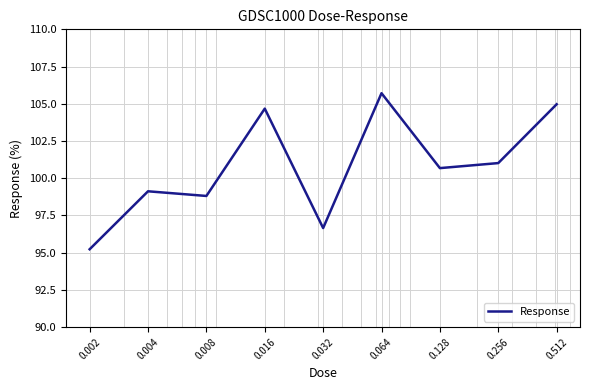

What is the maximum value shown in the chart?

105.7